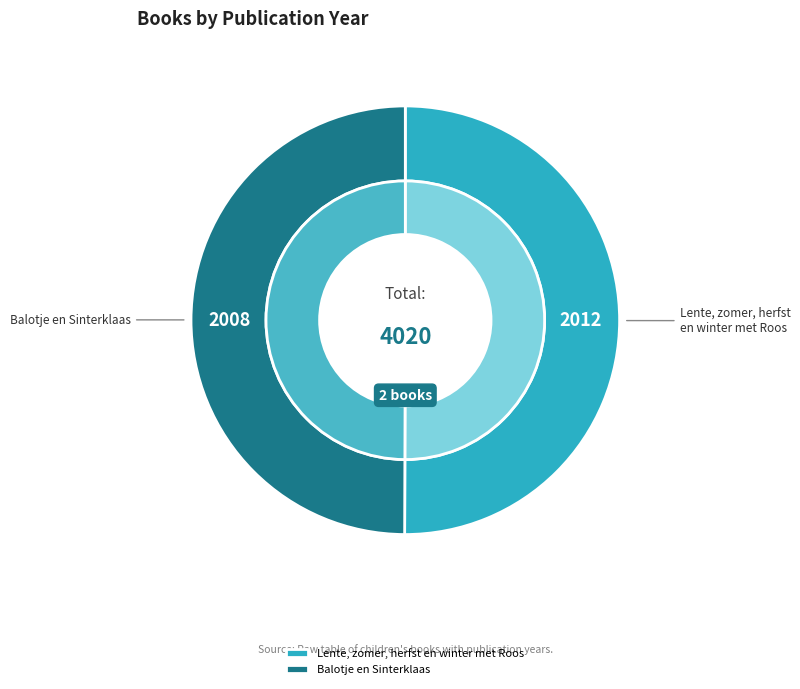

The Balotje en Sinterklaas slice represents 40% of the pie. True or false?

False